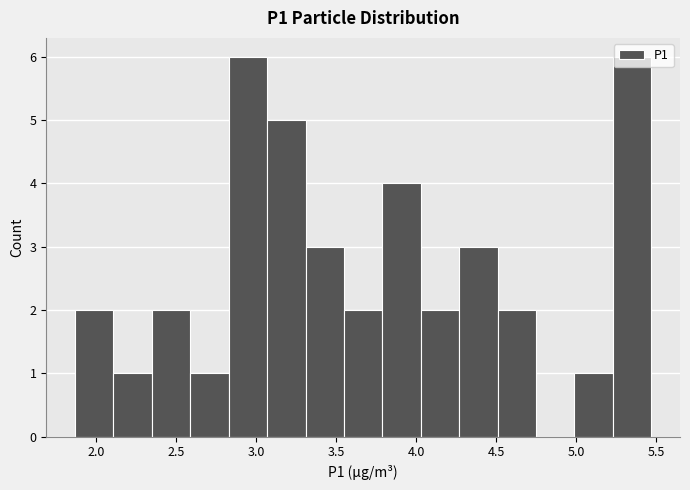

How tall is the bar that spans 3.31 to 3.55 on the x-axis? Neither the bar edges nor the heights are printed on the chart, so give them approximately, as read against the axes.

3